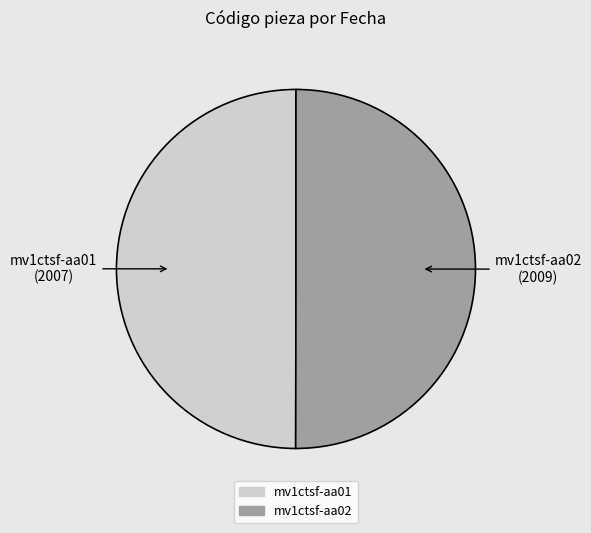

What is the ratio of the value at mv1ctsf-aa01 to the value at mv1ctsf-aa02?

1.0